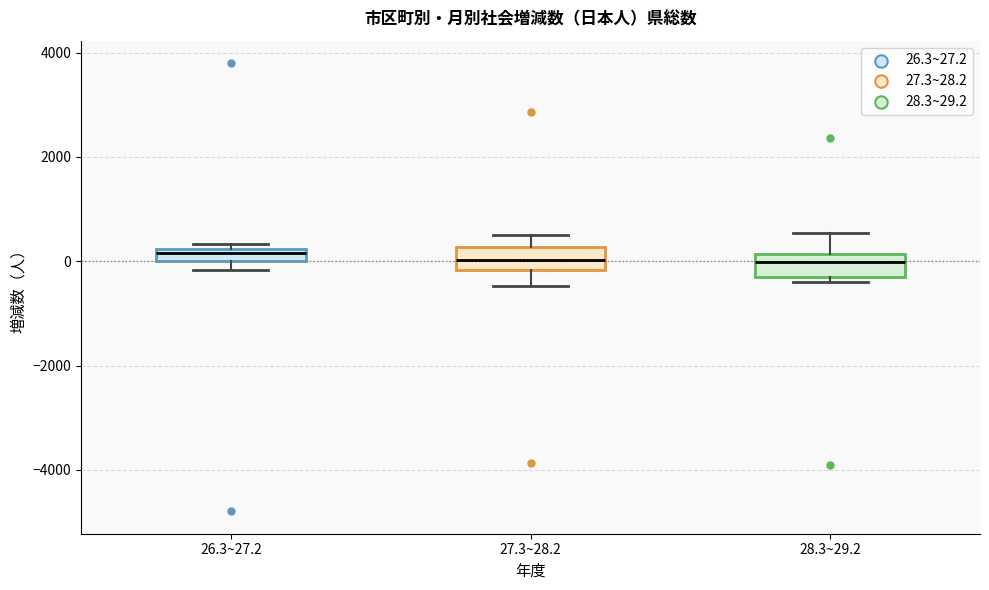

Where does the median line of the box for 28.3~29.2 sit on the y-axis? The values are not printed on the chart, so give them approximately, as read against the axis.

0